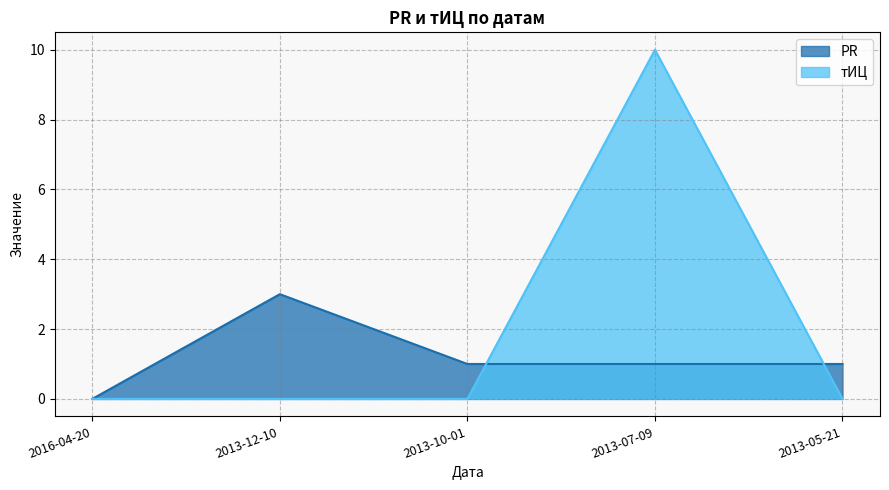

Which label corresponds to the smallest value in the chart?

2016-04-20